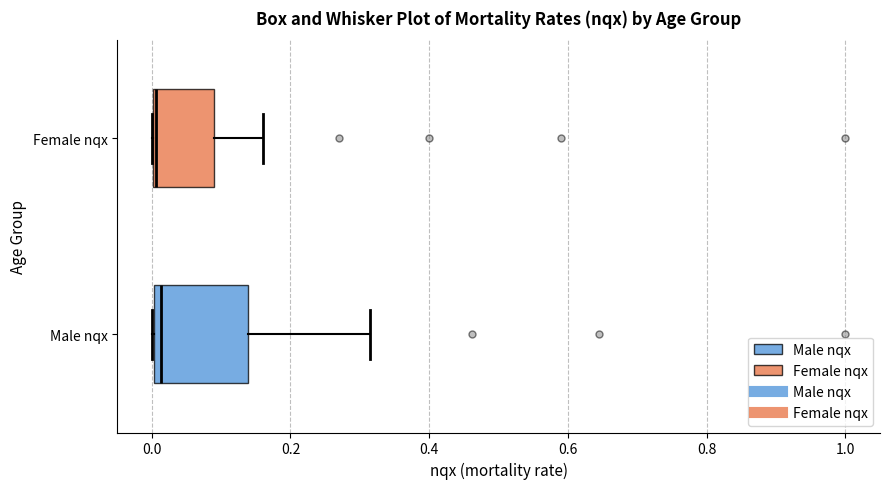

Reading bottom to top, read every box against the x-axis: the position of its median line, the range the box covers, and the ends of its whiskers. The values are not printed on the chart, so give them approximately, as read against the axis.

Male nqx: median 0.02, box 0.00 to 0.14, whiskers 0.00 to 0.32
Female nqx: median 0.00 (drawn on the box's left edge), box 0.00 to 0.10, whiskers 0.00 to 0.16